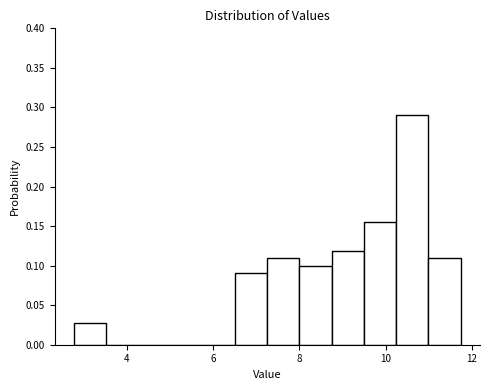

Around what value on the x-axis is the tallest bar? Give the approximate position of its centre, as read against the axis.

10.6